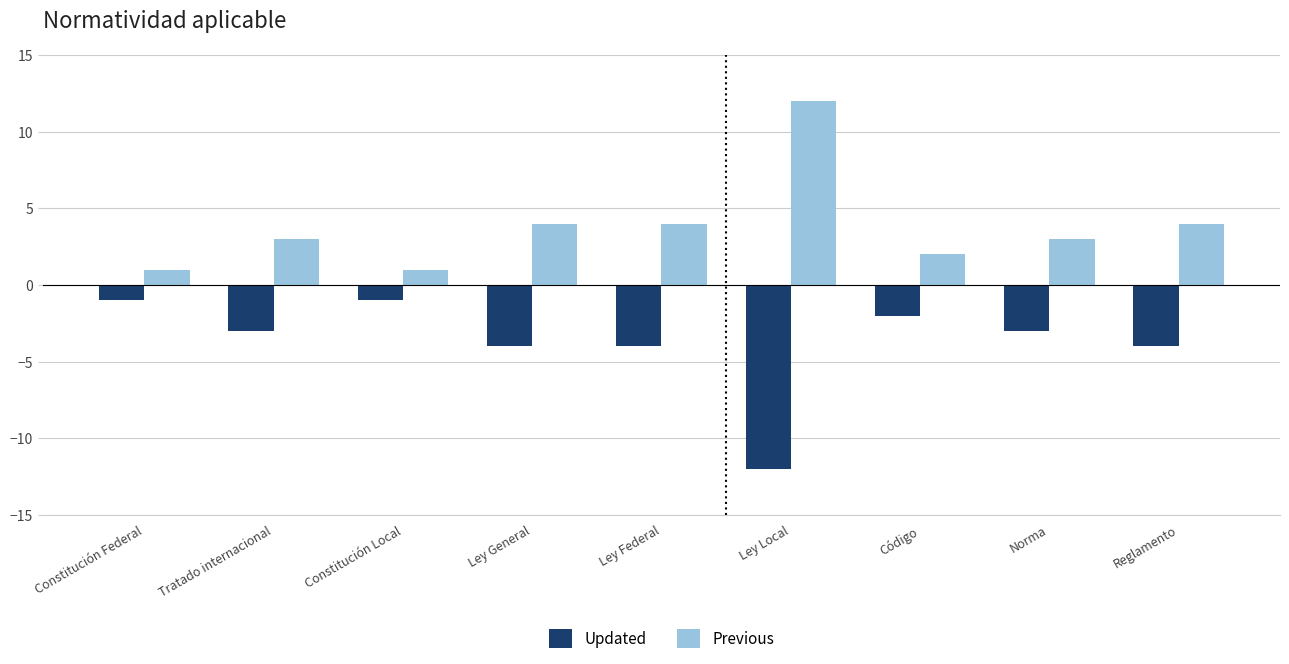

How many bars are there in total?

18